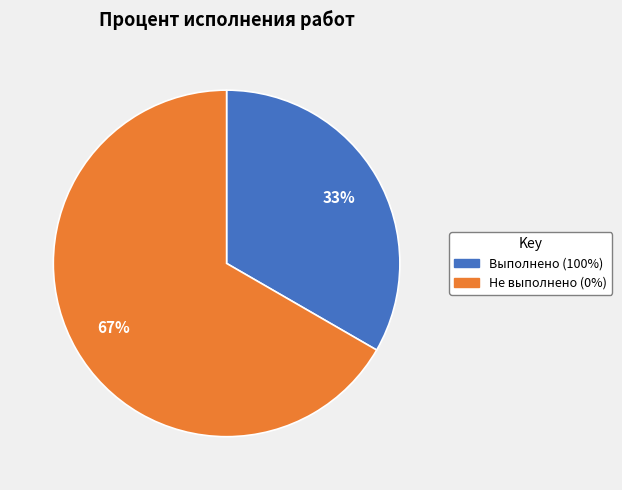

Is there a majority slice in this chart?

Yes